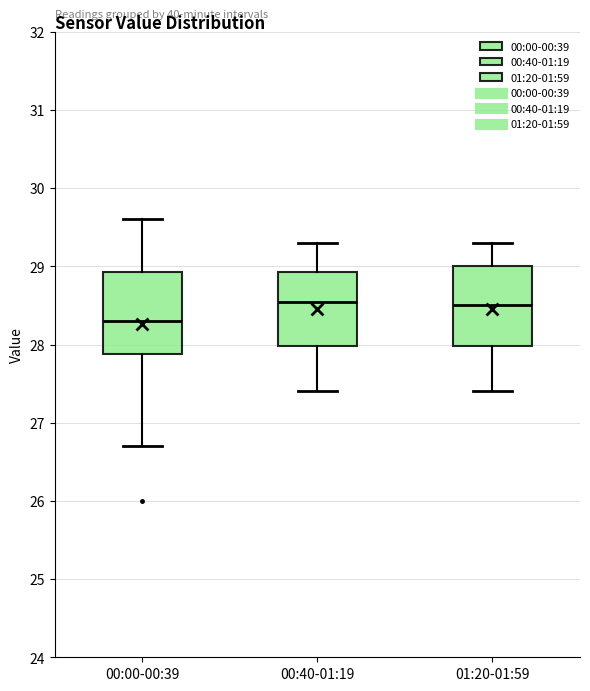

Reading left to right, read every box against the y-axis: the position of its median line, the range the box covers, and the ends of its whiskers. The values are not printed on the chart, so give them approximately, as read against the axis.

00:00-00:39: median 28.3, box 27.9 to 28.9, whiskers 26.7 to 29.6
00:40-01:19: median 28.6, box 28.0 to 28.9, whiskers 27.4 to 29.3
01:20-01:59: median 28.5, box 28.0 to 29.0, whiskers 27.4 to 29.3